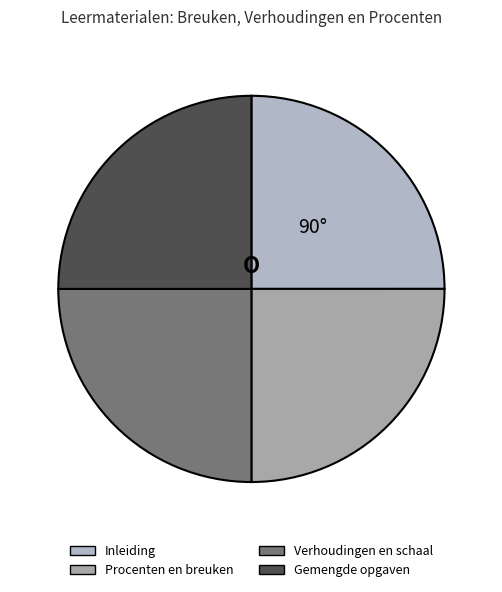

What is the largest slice in the pie chart?

Gemengde opgaven